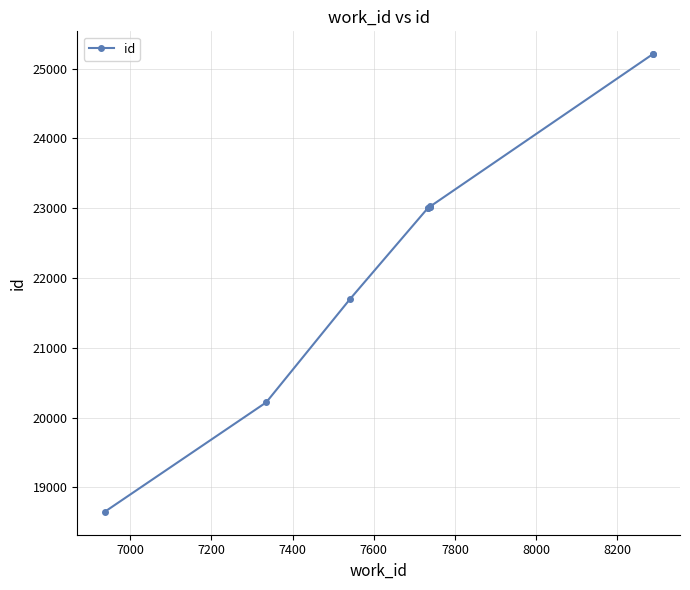

Reading right to left, transcribe all the data shown in this chart.

25206	25205	23025	23024	23012	23008	23007	21702	20219	18651